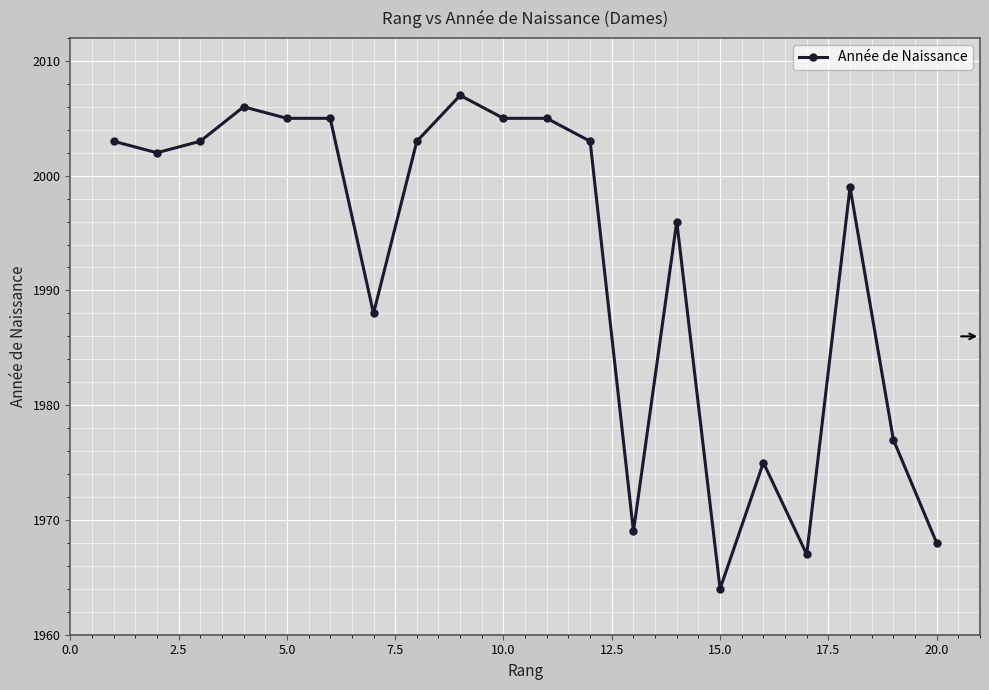

What is the smallest value displayed?

1964